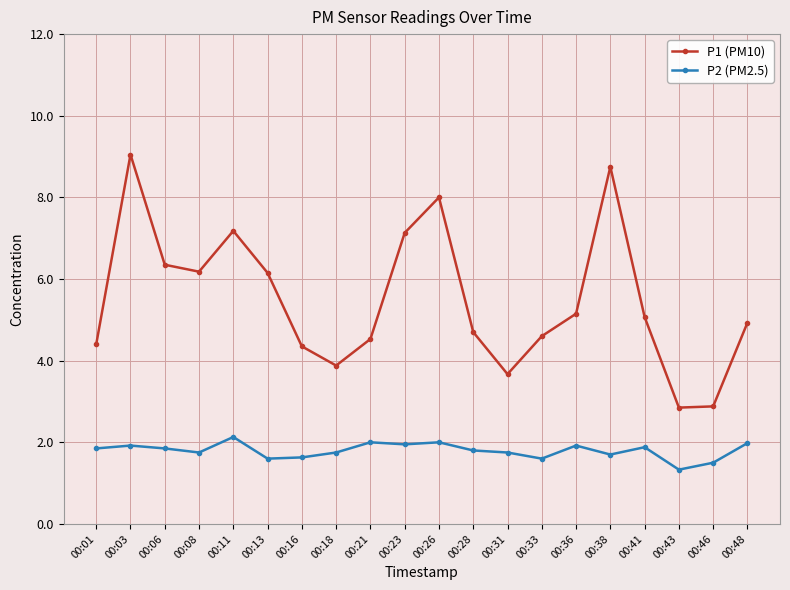

What is the difference between the highest and lowest values at 00:28?

2.9